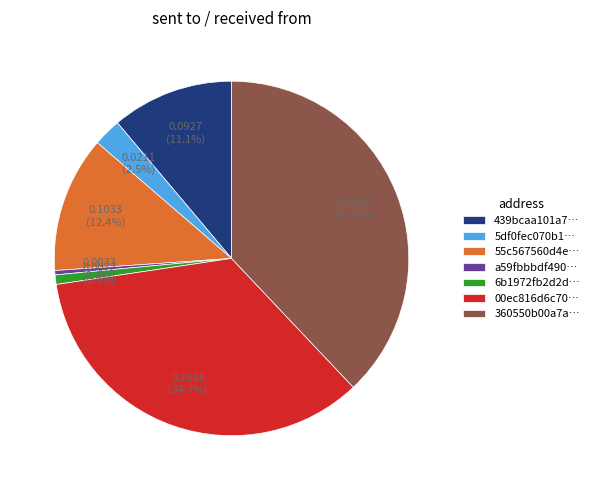

To the nearest percent, what is the average slice percentage?

14%